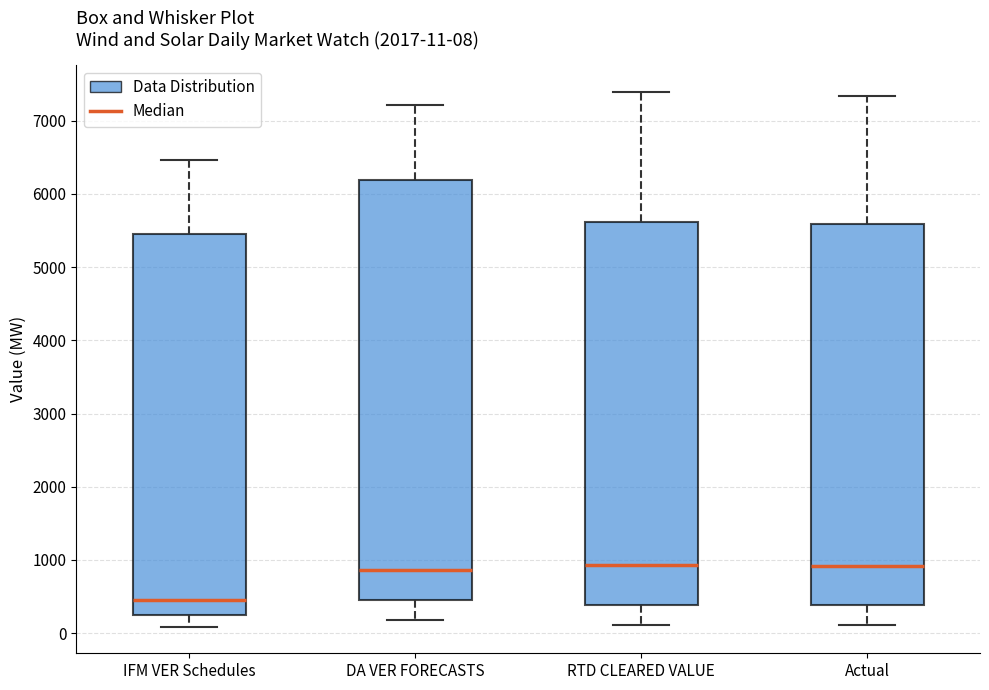

Which box is the tallest, from its lower edge to its upper edge?

DA VER FORECASTS